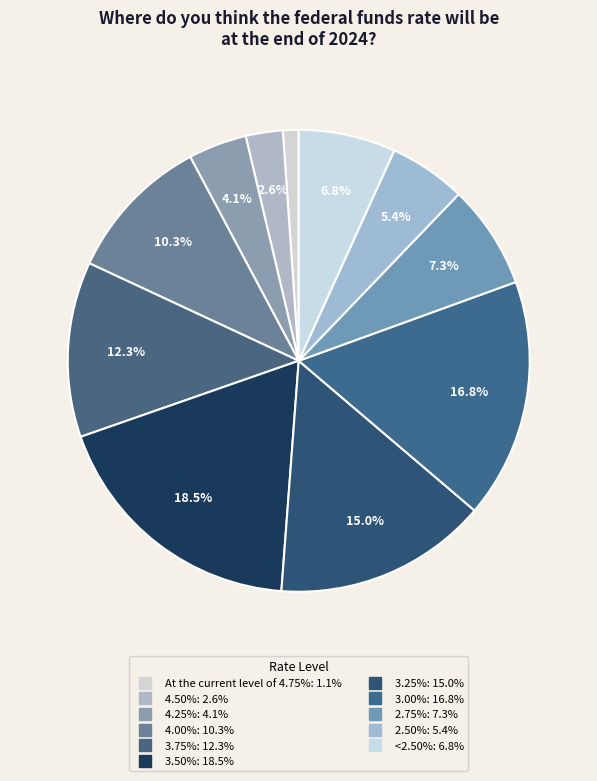

What is the ratio of the value at At the current level of 4.75% to the value at 3.50%?

0.1